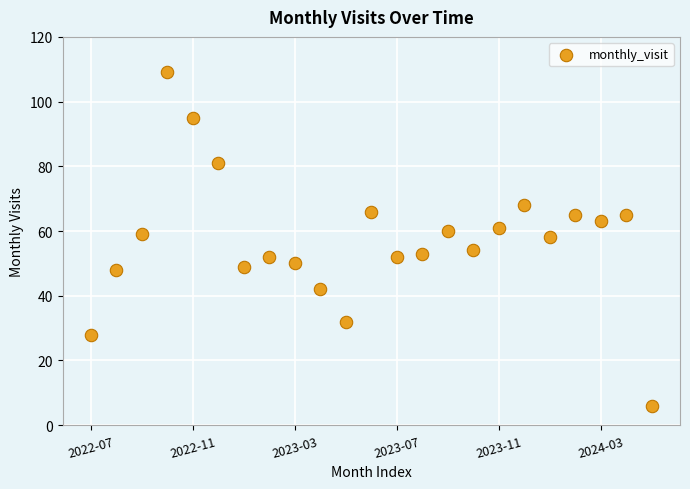

What is the range of Y values (max minus min)?

103